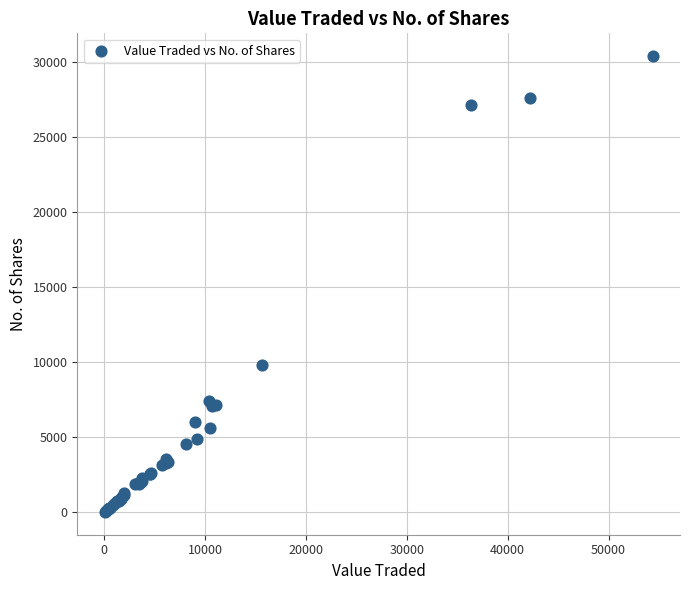

What Y value in the scatter plot is closest to 15210?

9823